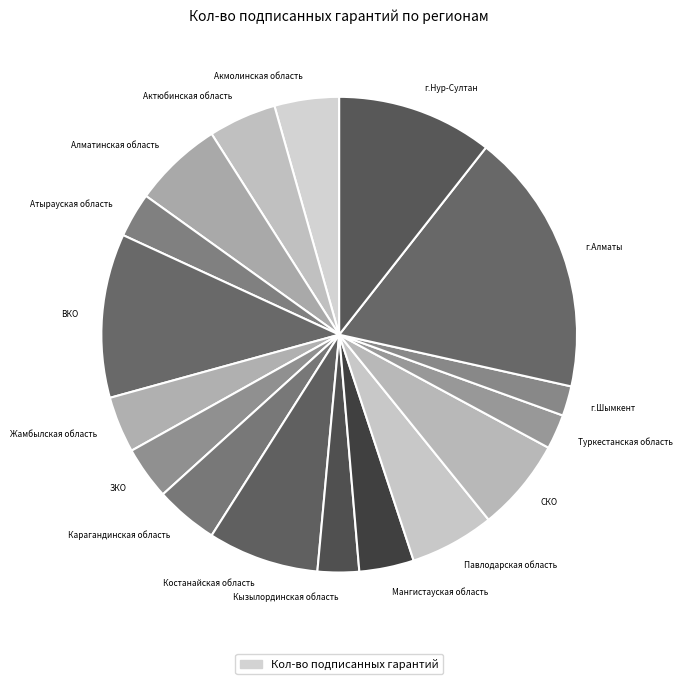

Which slice is the largest?

г.Алматы